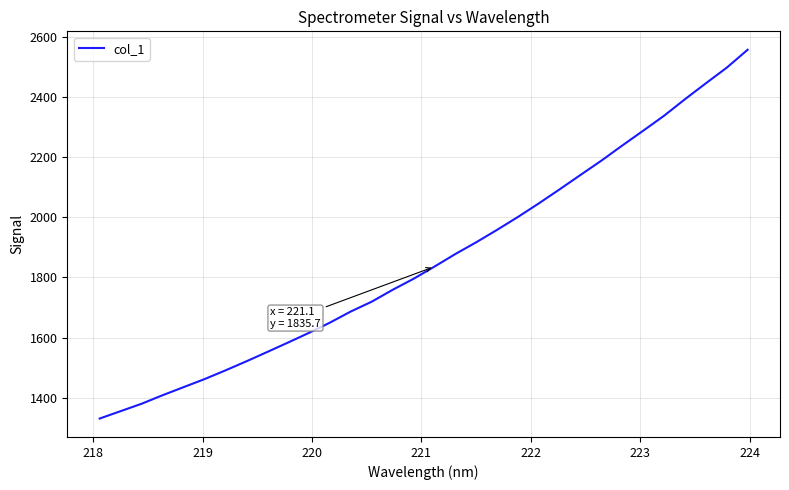

What is the smallest value displayed?

1331.2